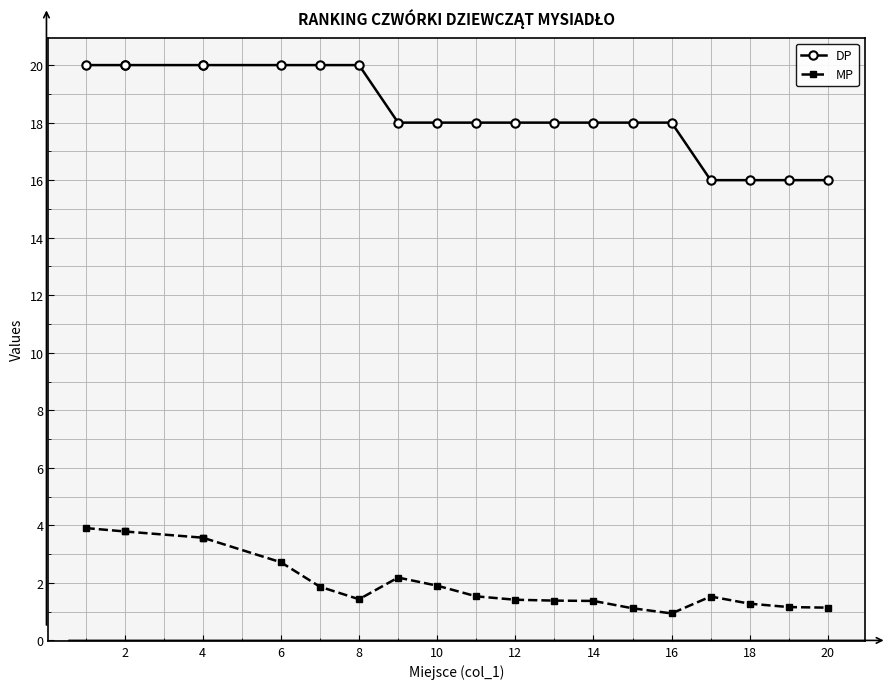

What is the approximate value of DP at 4?

20.0